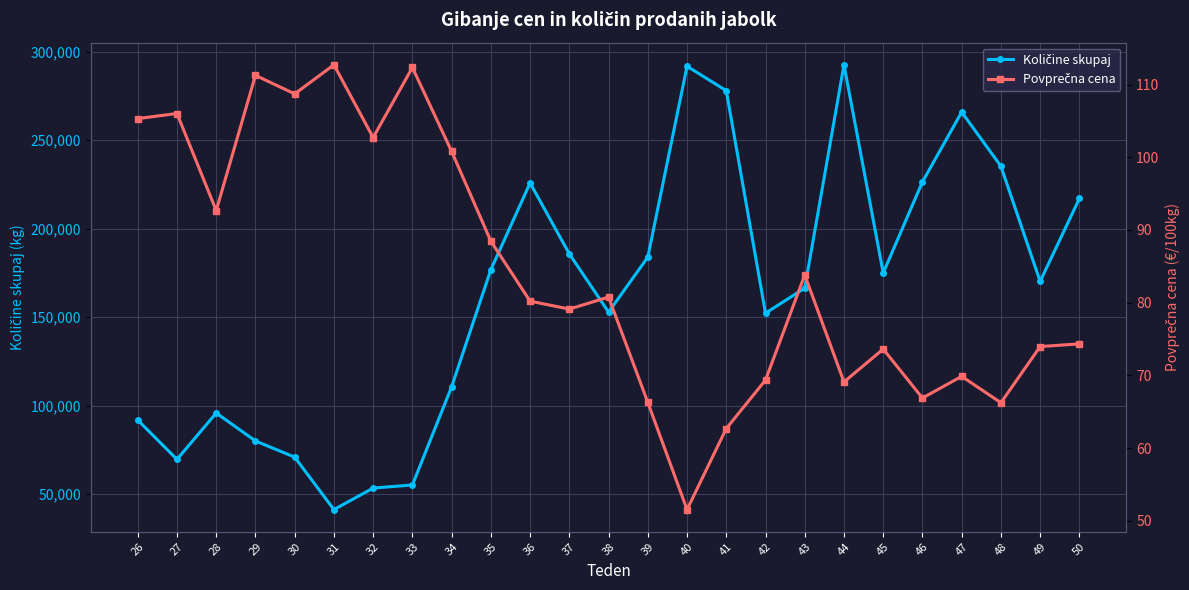

How many interior local peaks does the Povprečna cena series have?

8